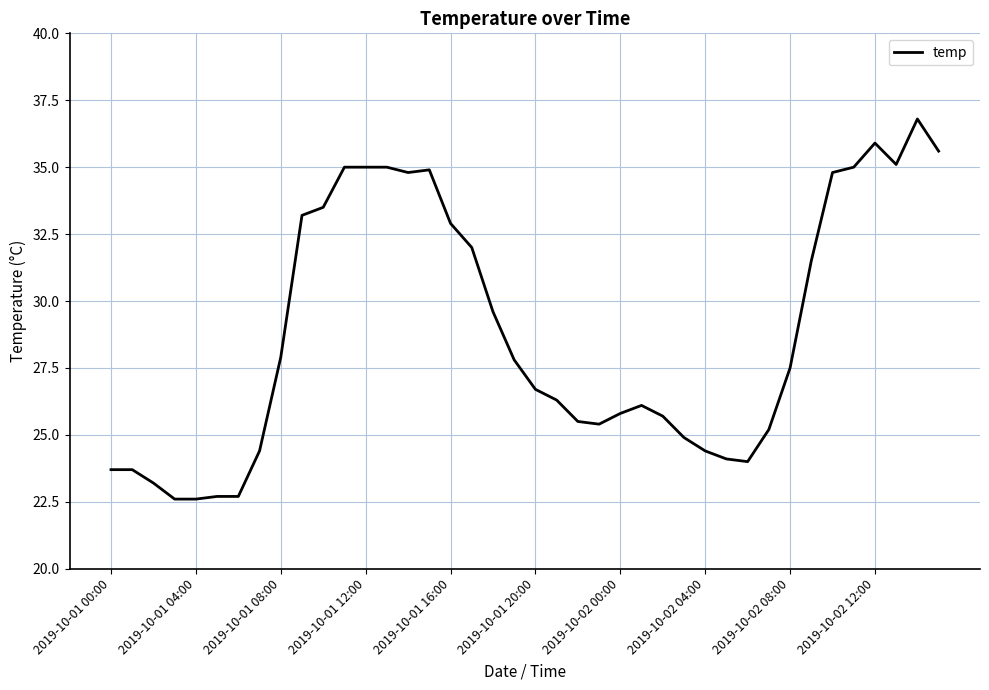

What is the smallest value displayed?

22.6